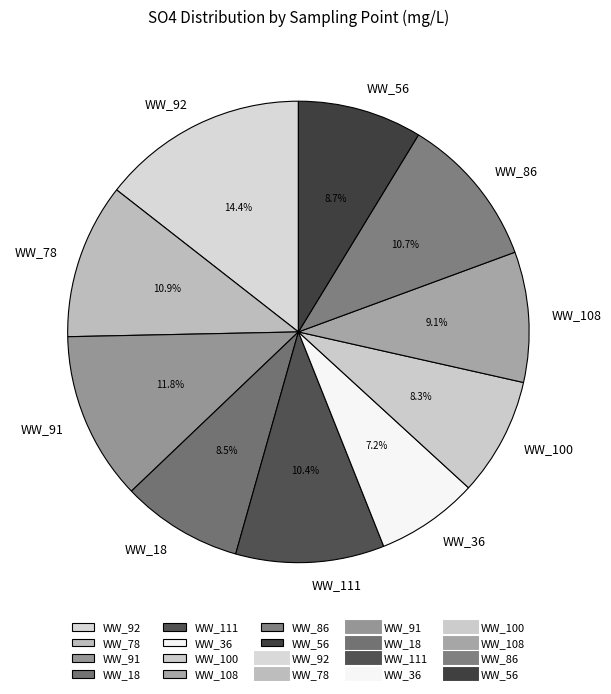

Does WW_86 account for over 50% of the chart?

No